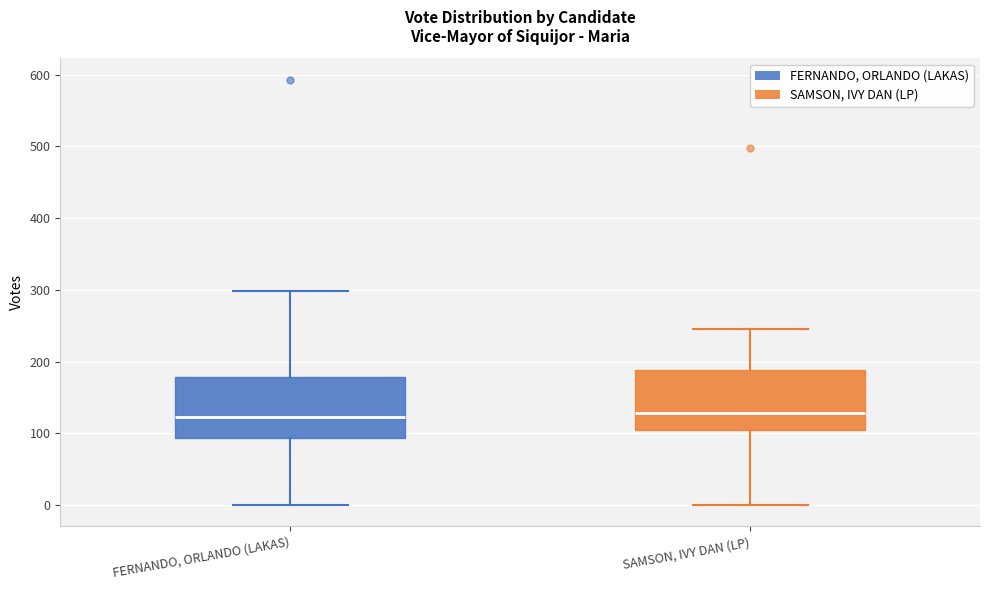

Reading left to right, transcribe this box plot: for each box, give where its median line is, the range the box spans, and where its two whiskers end, as read against the y-axis. The values are not printed on the chart, so give them approximately, as read against the axis.

FERNANDO, ORLANDO (LAKAS): median 120, box 90 to 180, whiskers 0 to 300
SAMSON, IVY DAN (LP): median 130, box 100 to 190, whiskers 0 to 250